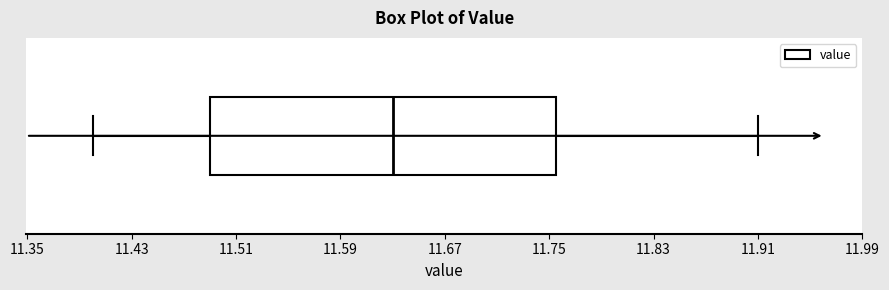

Transcribe this box plot: give where the median line is, the range the box spans, and where the two whiskers end, as read against the x-axis. The values are not printed on the chart, so give them approximately, as read against the axis.

median 11.63, box 11.49 to 11.76, whiskers 11.40 to 11.91